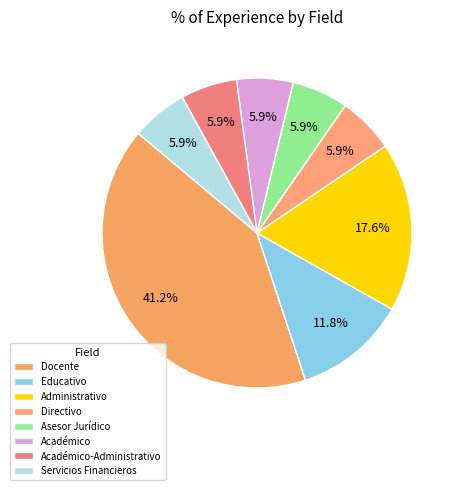

True or false: Servicios Financieros accounts for 6% of the total.

True